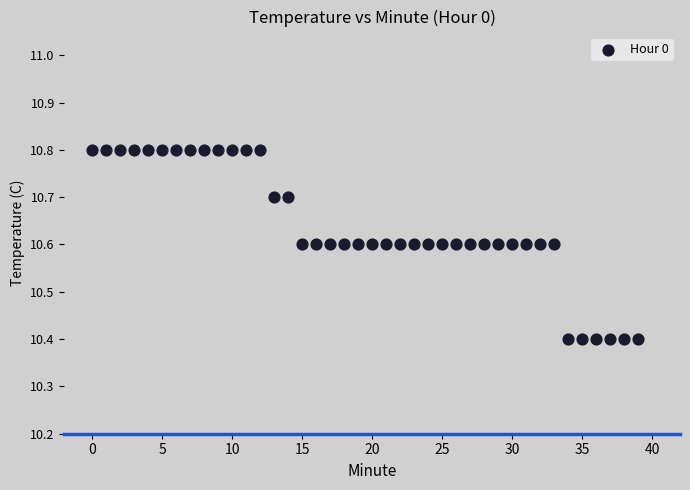

What is the range of Y values (max minus min)?

0.4